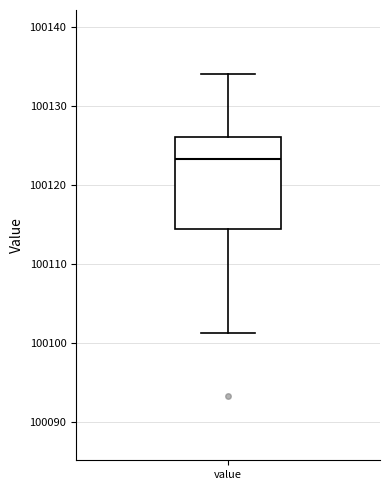

Where is the lower edge of the box for value on the y-axis? The values are not printed on the chart, so give them approximately, as read against the axis.

100114